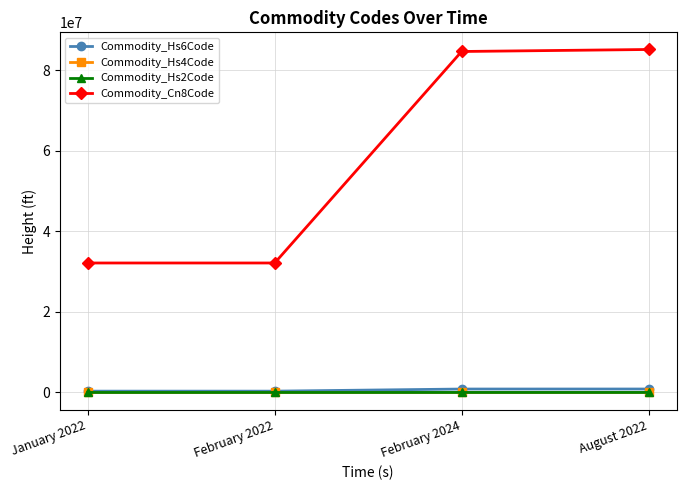

True or false: Commodity_Cn8Code and Commodity_Hs4Code intersect in this chart.

False